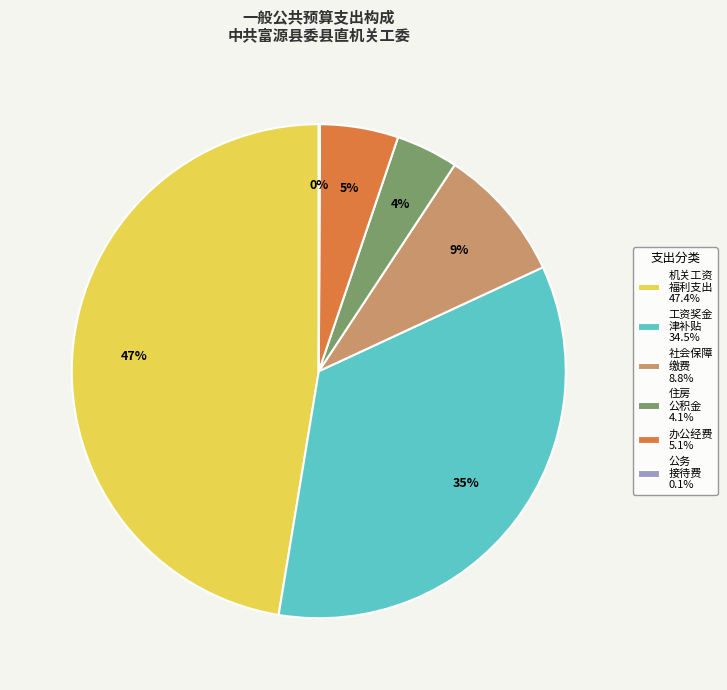

What is the ratio of the value at 社会保障 缴费 8.8% to the value at 住房 公积金 4.1%?

2.2